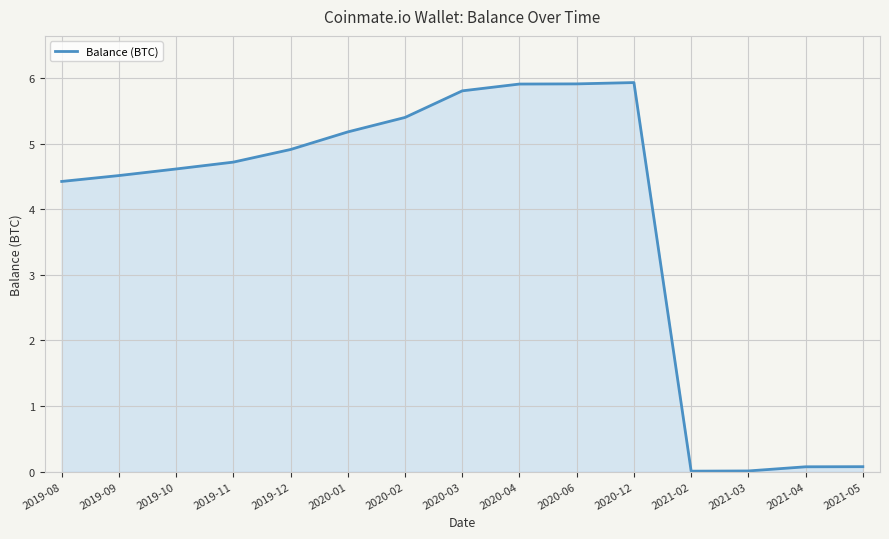

The chart shows a value of 3.3 at 2020-01. True or false?

False